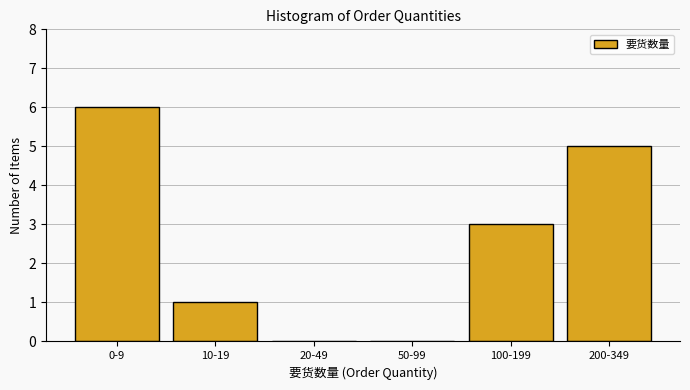

Reading right to left, what are all the values shown in this chart?

200-349=5	100-199=3	50-99=0	20-49=0	10-19=1	0-9=6